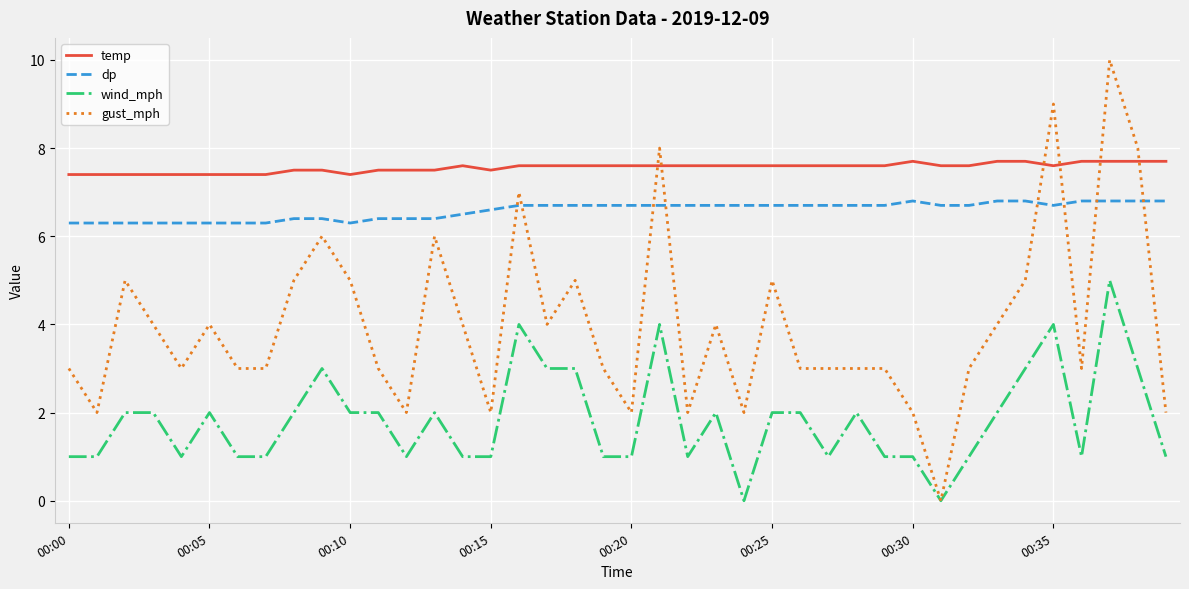

Which series has the largest range (max minus min)?

gust_mph